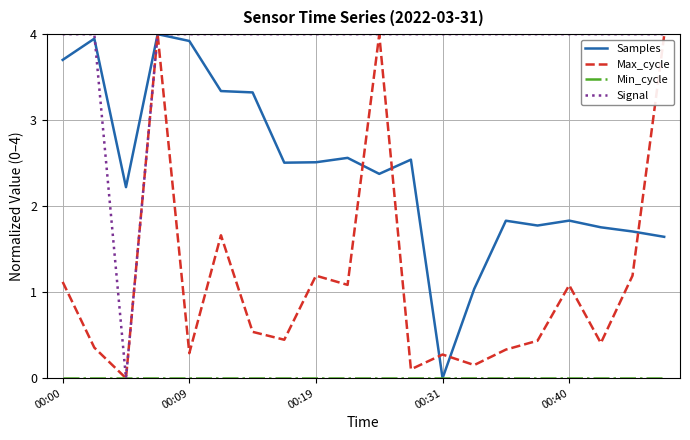

What is the maximum value shown in the chart?

4.0